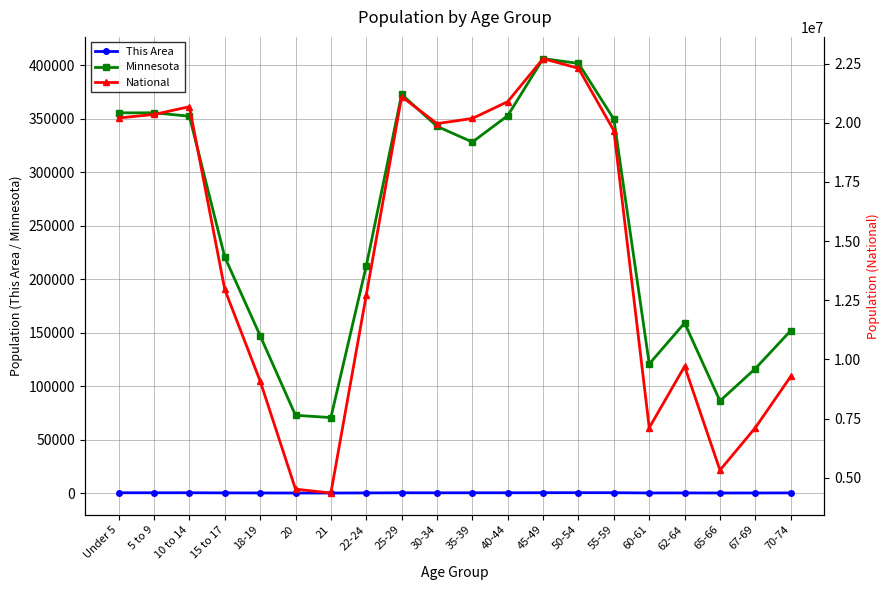

What is the sum of the National values at 60-61 and 40-44?

28004691